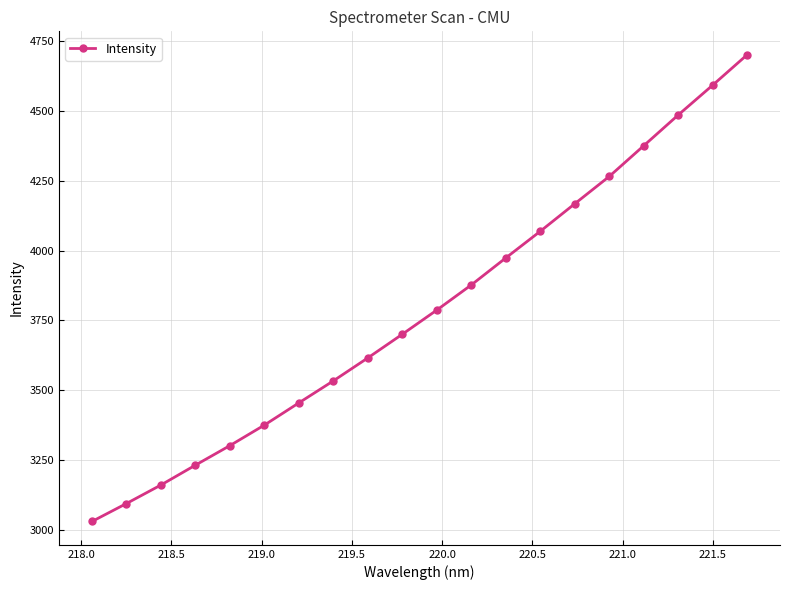

What is the average value?

3790.1